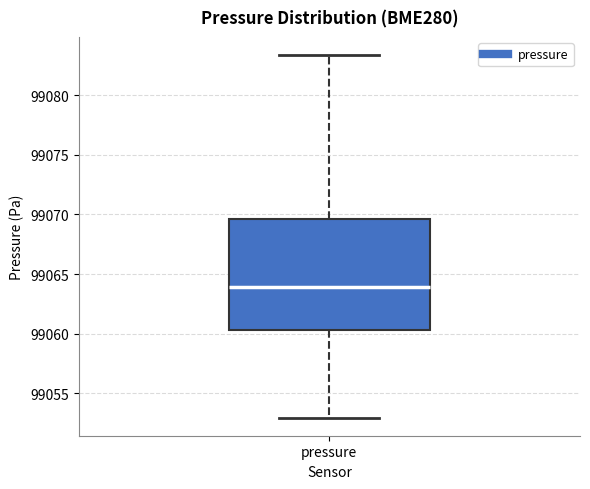

Read this box plot against the y-axis: the position of the median line, the range covered by the box, and the ends of both whiskers. The values are not printed on the chart, so give them approximately, as read against the axis.

median 99064.0, box 99060.5 to 99069.5, whiskers 99053.0 to 99083.5